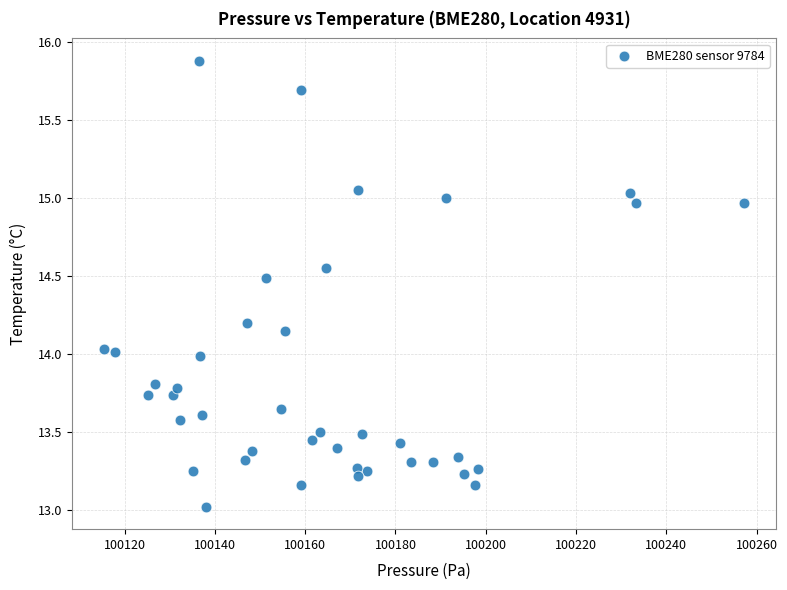

What is the range of Y values (max minus min)?

2.9